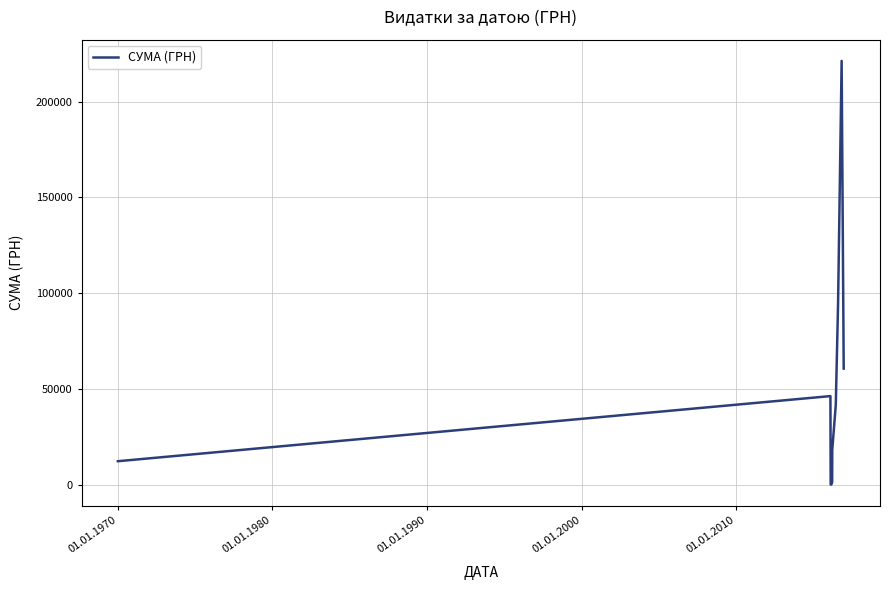

How many lines are shown in the chart?

1